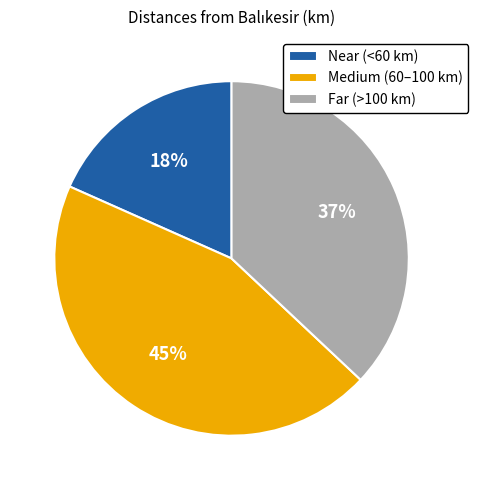

To the nearest percent, what portion does Far (>100 km) represent?

37%